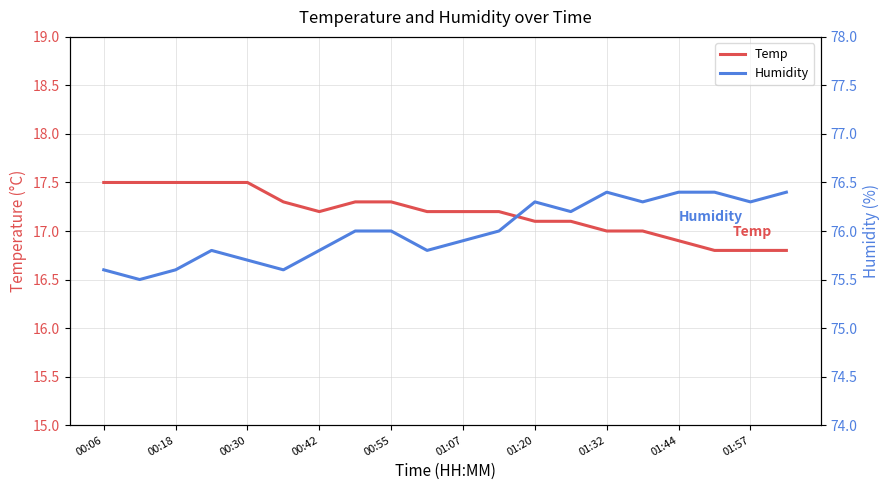

True or false: Humidity and Temp cross at least once.

False